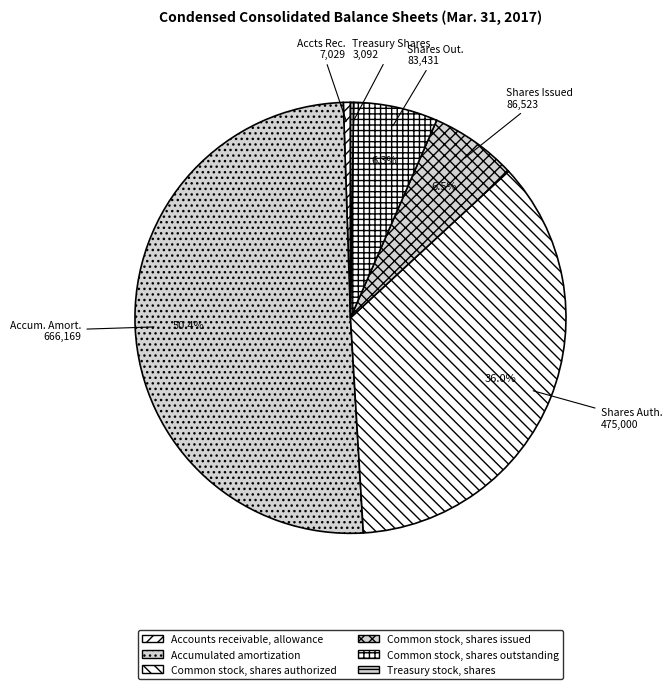

The Treasury stock, shares slice represents 7% of the pie. True or false?

False